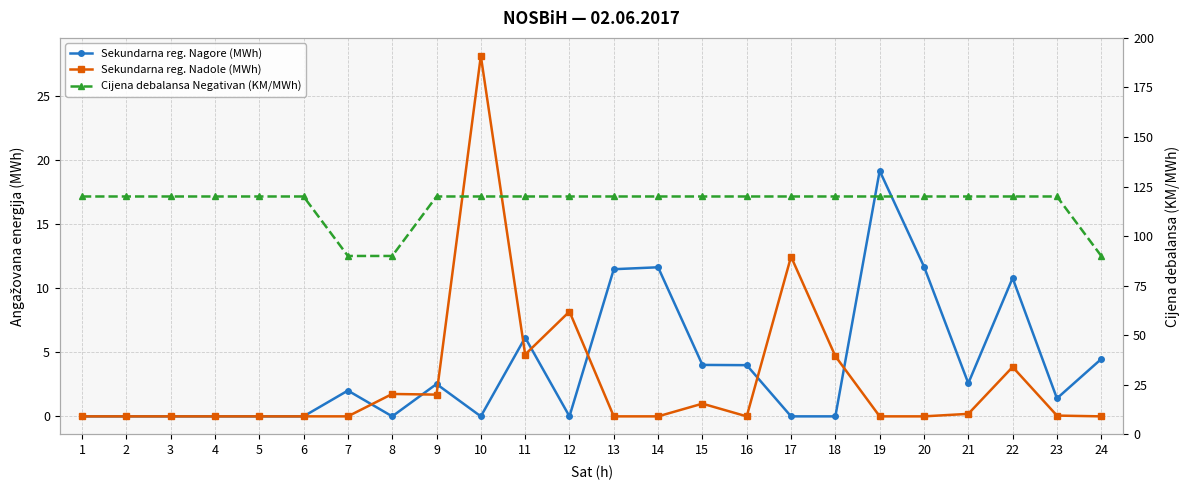

Does the chart have visible grid lines?

Yes